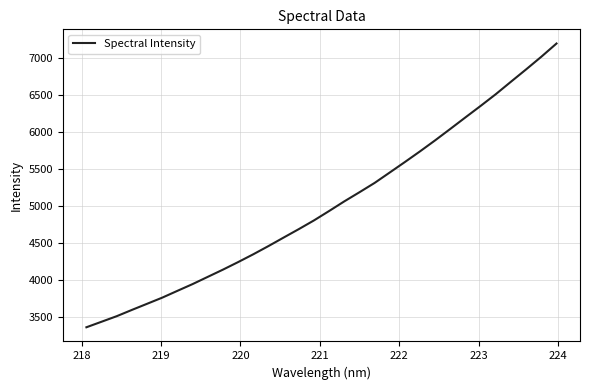

What is the maximum value shown in the chart?

7197.4